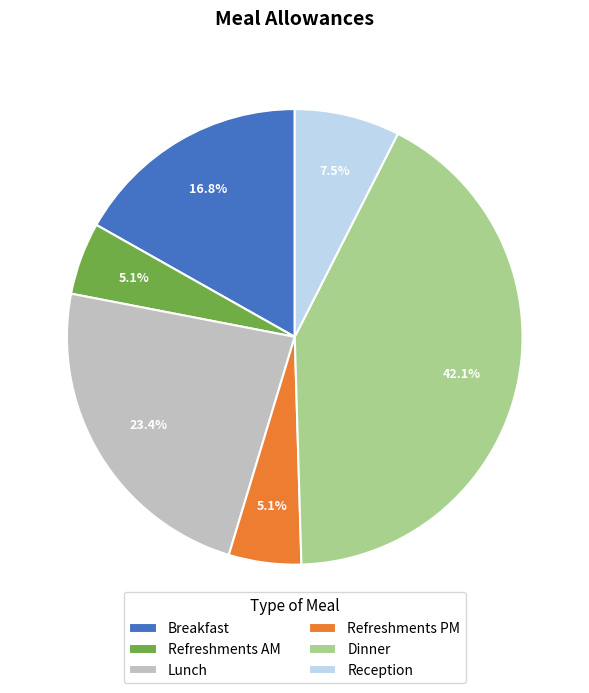

Does any single category account for the majority?

No